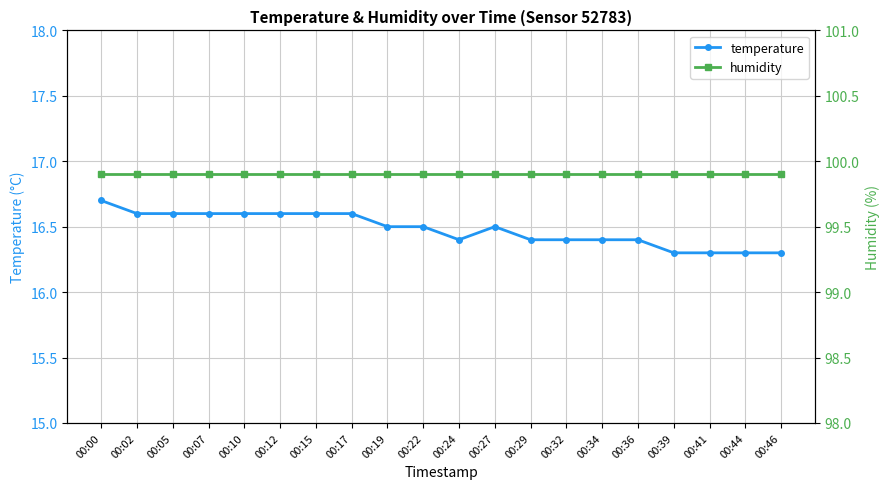

What is the difference between the maximum and second lowest values in the temperature series?

0.4